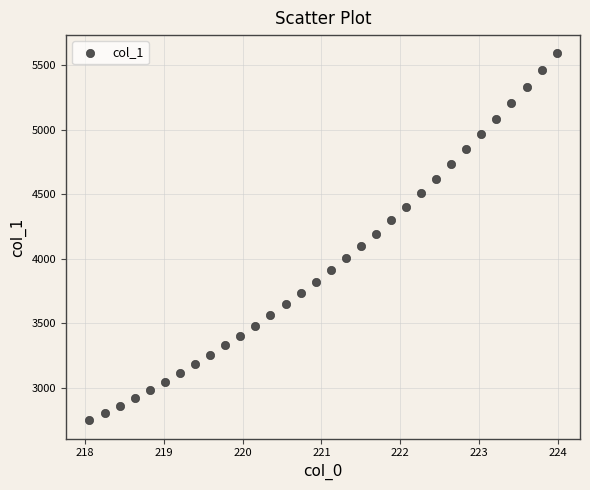

What is the range of Y values (max minus min)?

2837.3